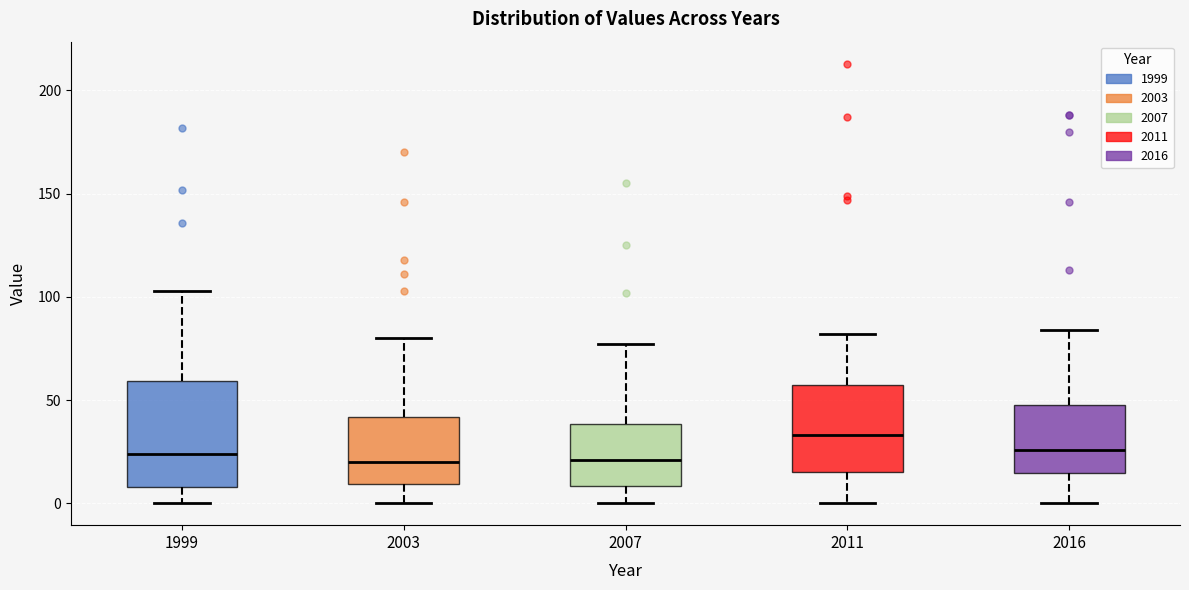

Which box is the tallest, from its lower edge to its upper edge?

1999